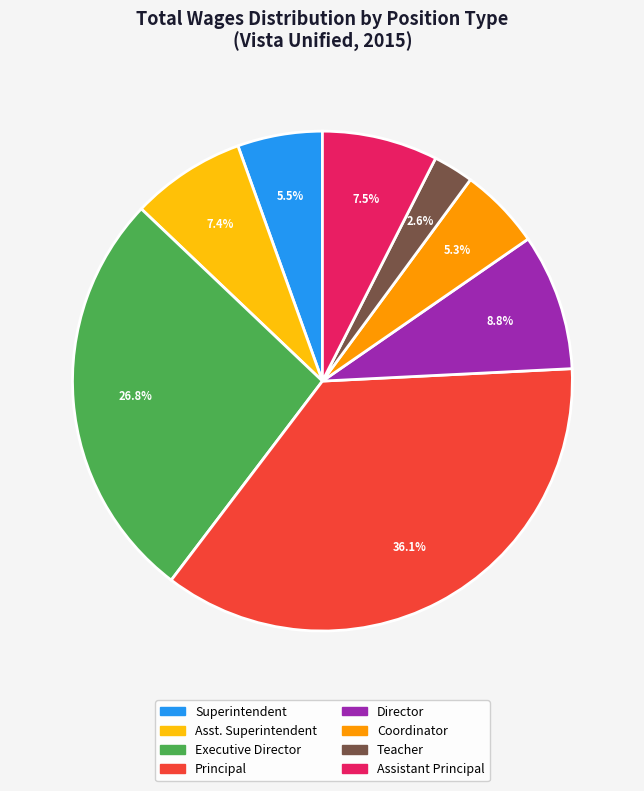

Does any single category account for the majority?

No